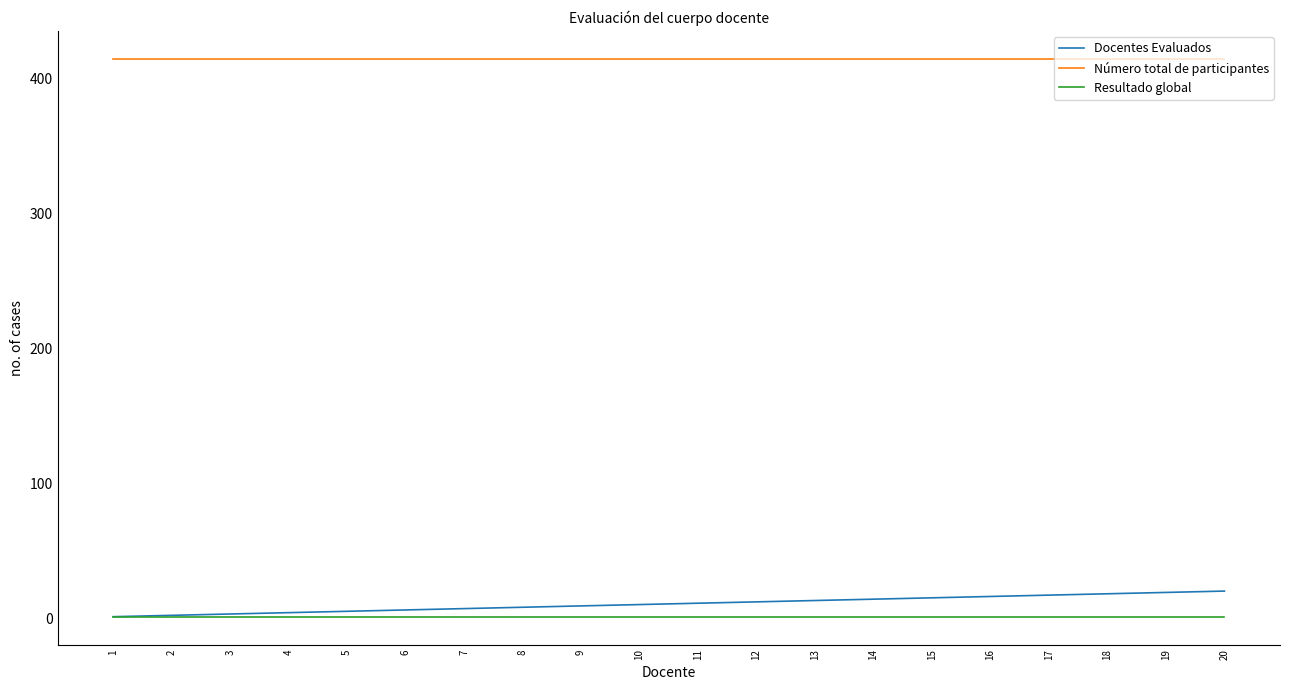

True or false: Resultado global and Número total de participantes intersect in this chart.

False